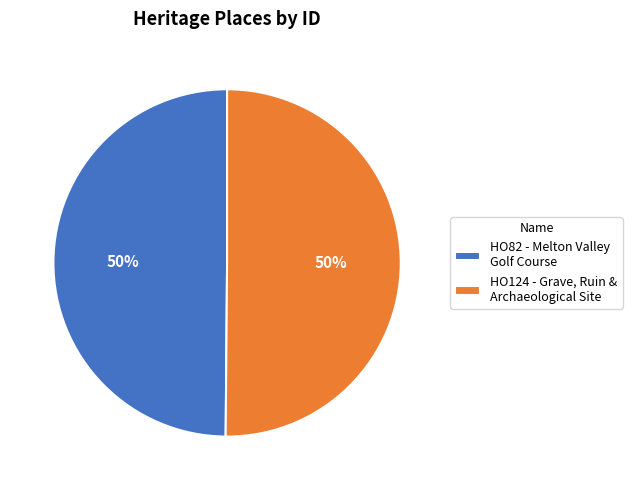

To the nearest percent, what is the average slice percentage?

50%